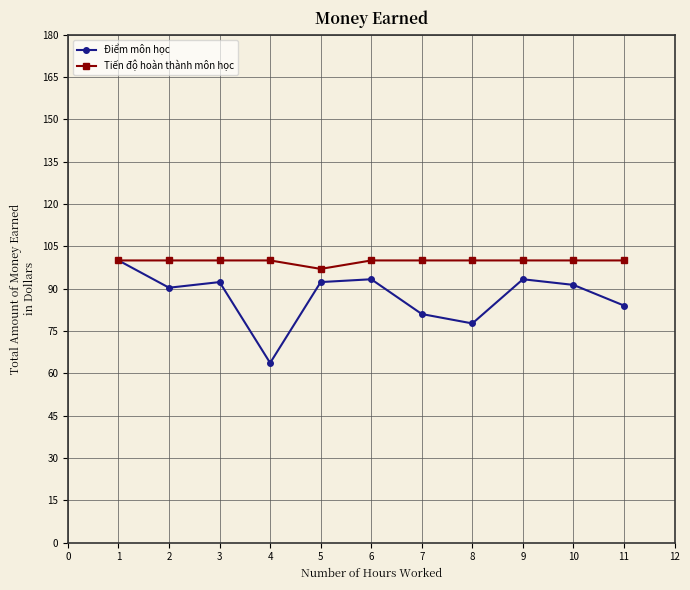

The Điểm môn học series shows 93.3 at 9. True or false?

True